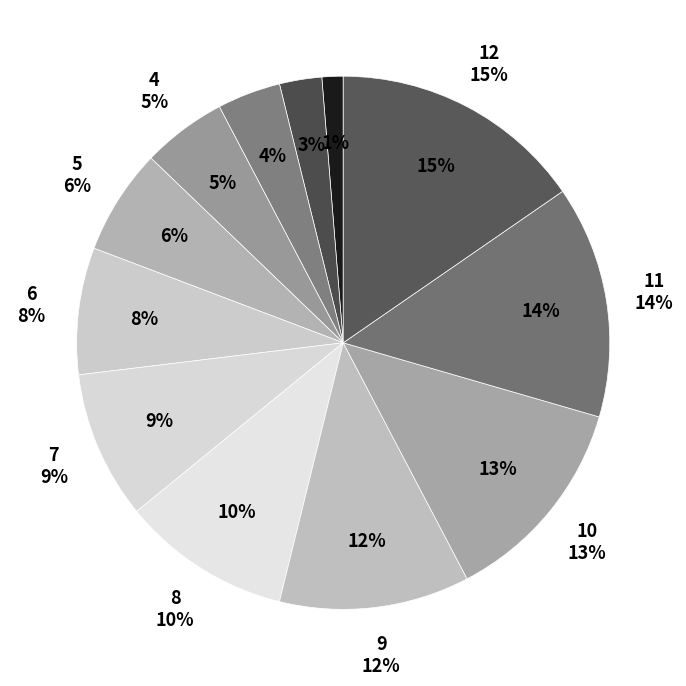

To the nearest percent, what is the difference between the 10 and 11 slice percentages?

1%